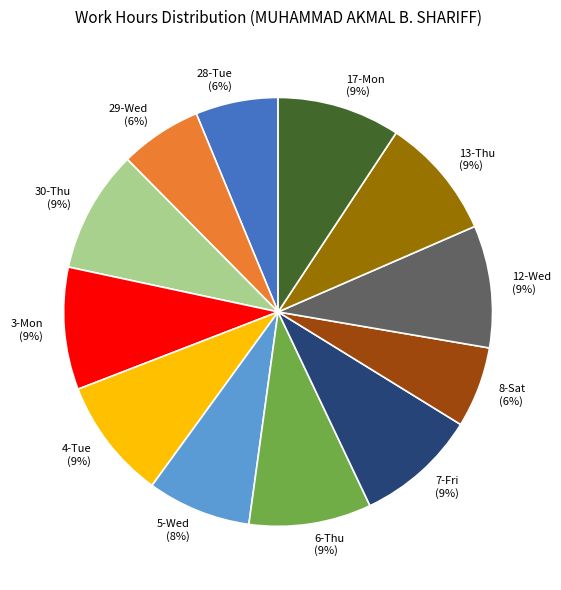

To the nearest percent, what percentage of the pie is 8-Sat?

6%